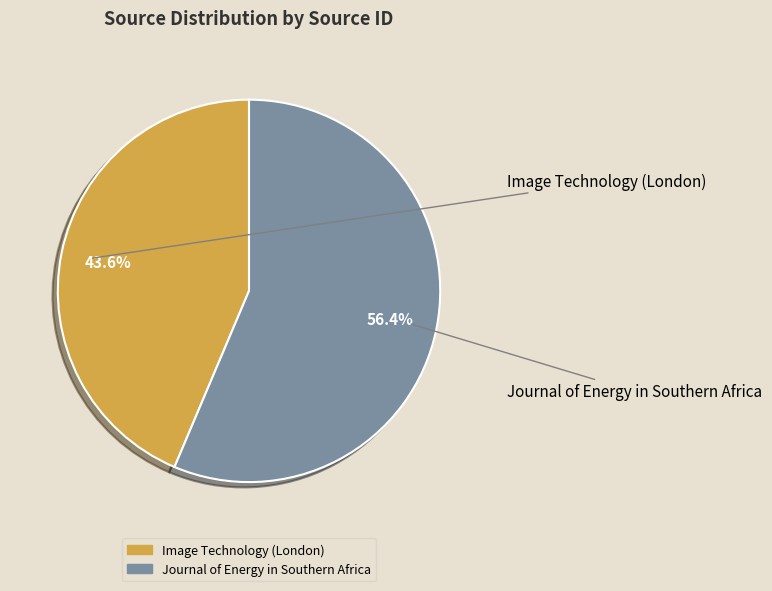

Approximately how many times larger is the value at Image Technology (London) compared to Journal of Energy in Southern Africa?

0.8